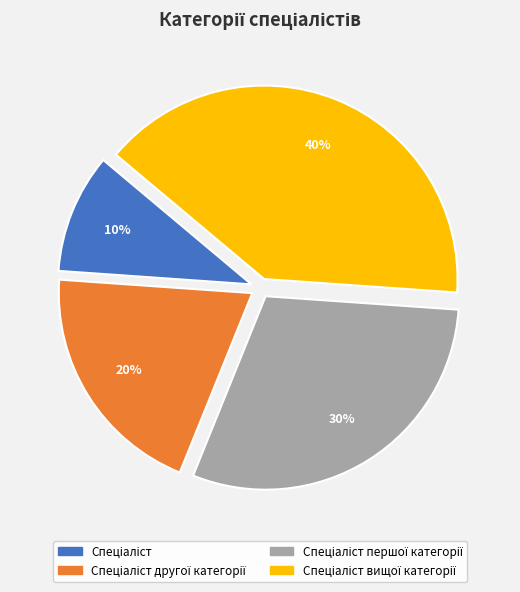

Is there any slice that represents more than half of the pie?

No